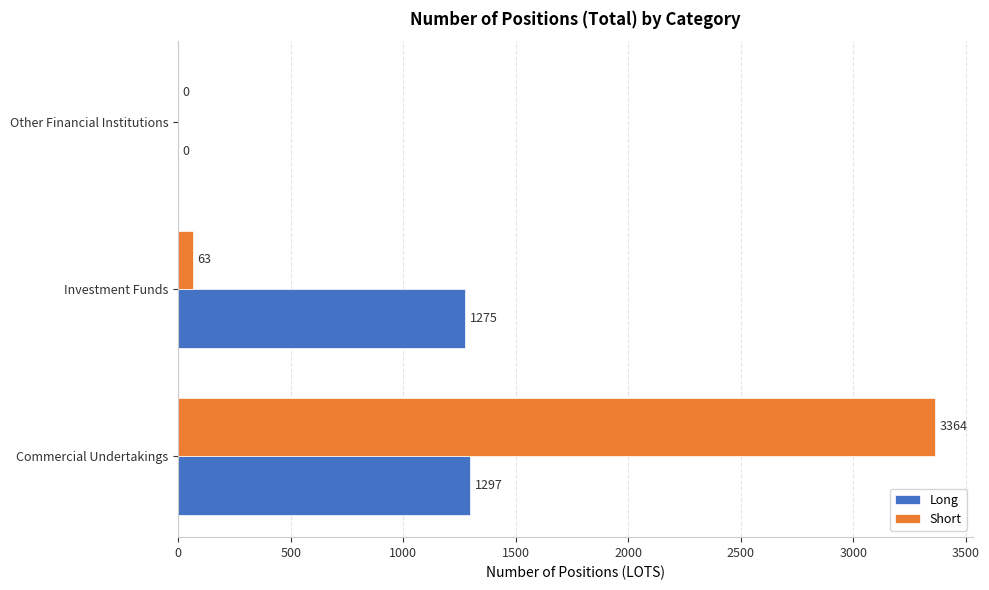

What is the sum of the Long values at Other Financial Institutions and Investment Funds?

1275